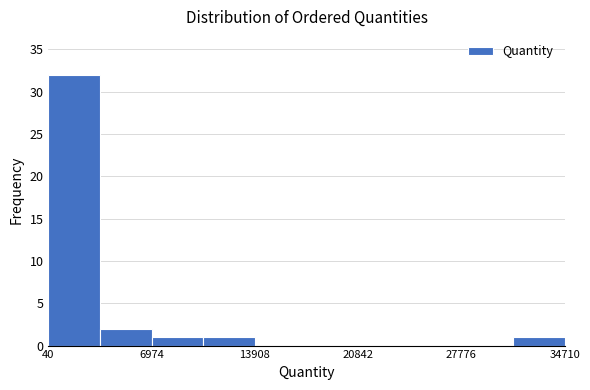

Around what value on the x-axis is the tallest bar? Give the approximate position of its centre, as read against the axis.

2000